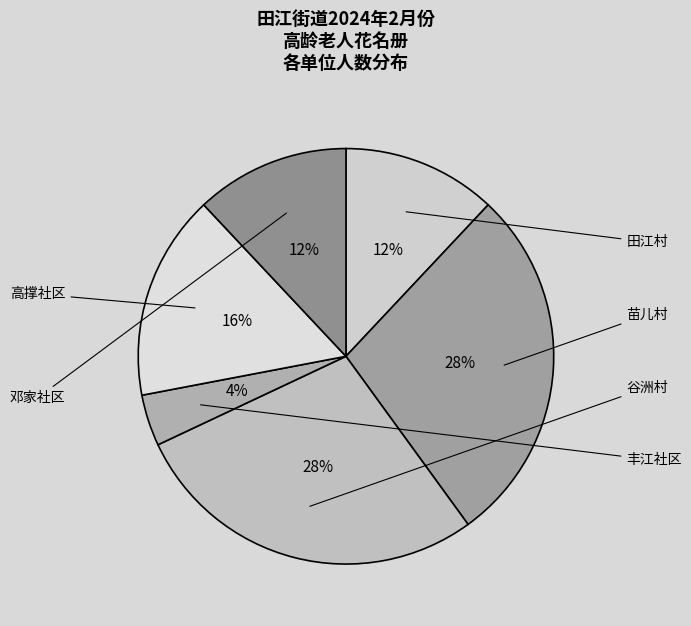

True or false: 邓家社区 accounts for 12% of the total.

True